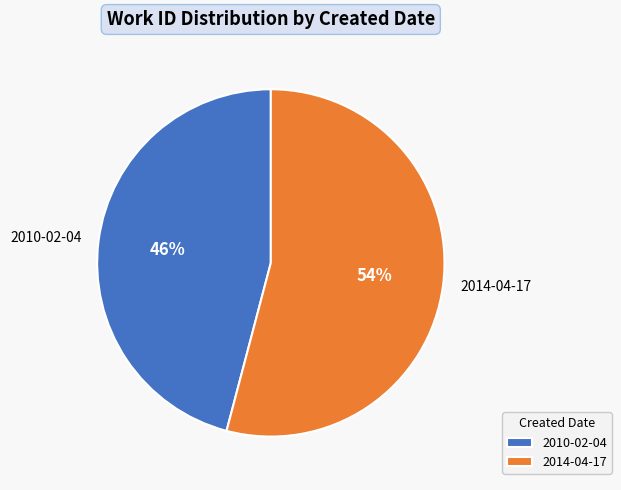

To the nearest percent, what portion does 2010-02-04 represent?

46%